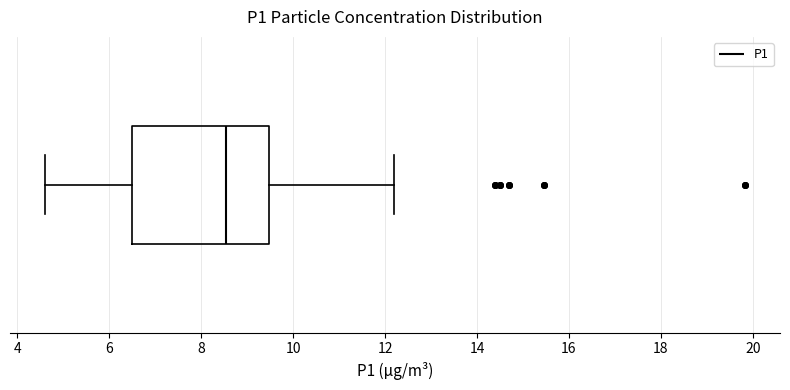

Read this box plot against the x-axis: the position of the median line, the range covered by the box, and the ends of both whiskers. The values are not printed on the chart, so give them approximately, as read against the axis.

median 8.6, box 6.4 to 9.4, whiskers 4.6 to 12.2